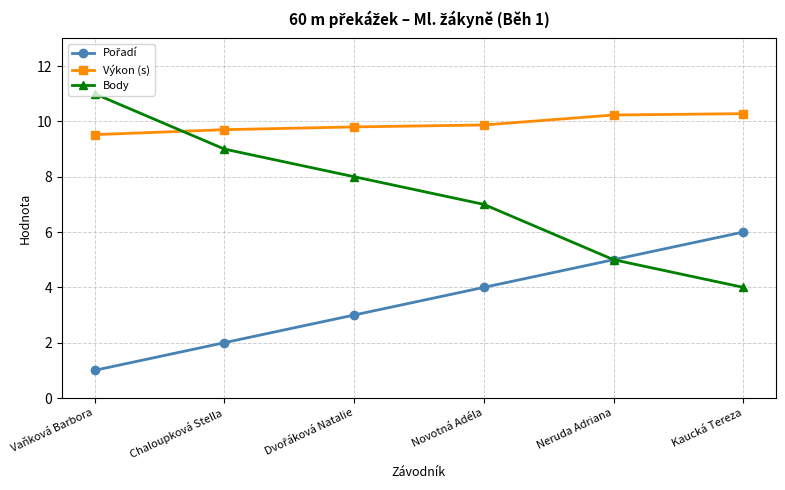

At how many categories does at least one series exceed 10?

3